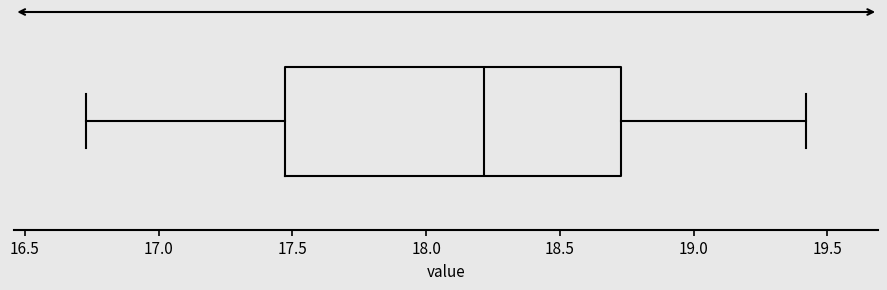

Read this box plot against the x-axis: the position of the median line, the range covered by the box, and the ends of both whiskers. The values are not printed on the chart, so give them approximately, as read against the axis.

median 18.20, box 17.45 to 18.75, whiskers 16.75 to 19.40